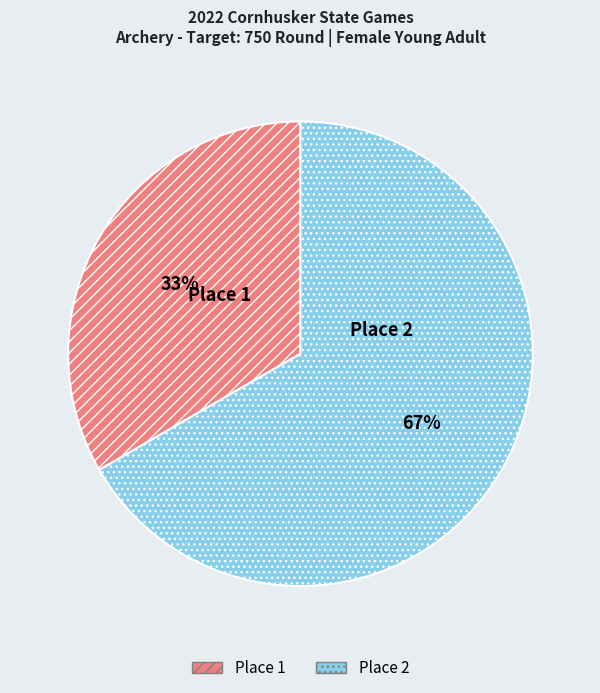

Do Place 2 and Place 1 together represent more than half of the pie?

Yes